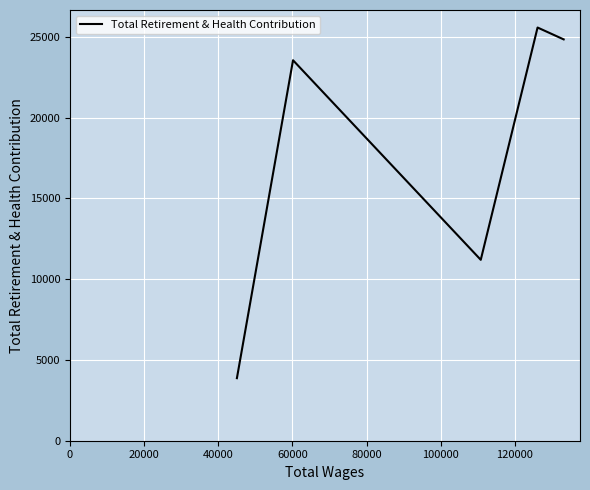

What is the minimum value shown in the chart?

3873